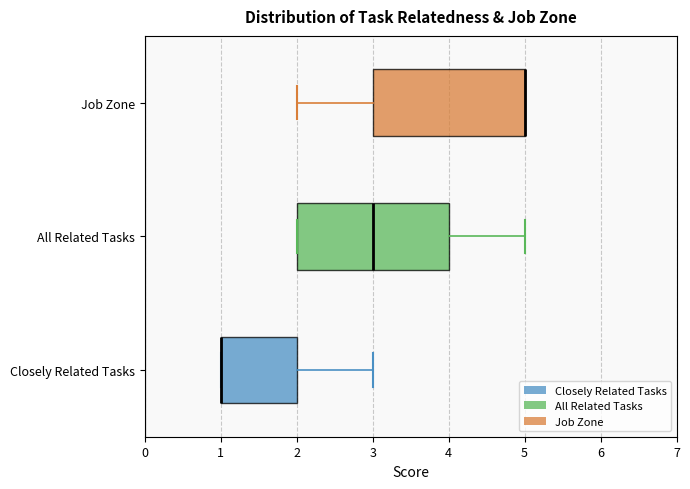

Reading bottom to top, transcribe this box plot: for each box, give where its median line is, the range the box spans, and where its two whiskers end, as read against the x-axis. The values are not printed on the chart, so give them approximately, as read against the axis.

Closely Related Tasks: median 1 (drawn on the box's left edge), box 1 to 2, whiskers 1 to 3
All Related Tasks: median 3, box 2 to 4, whiskers 2 to 5
Job Zone: median 5 (drawn on the box's right edge), box 3 to 5, whiskers 2 to 5